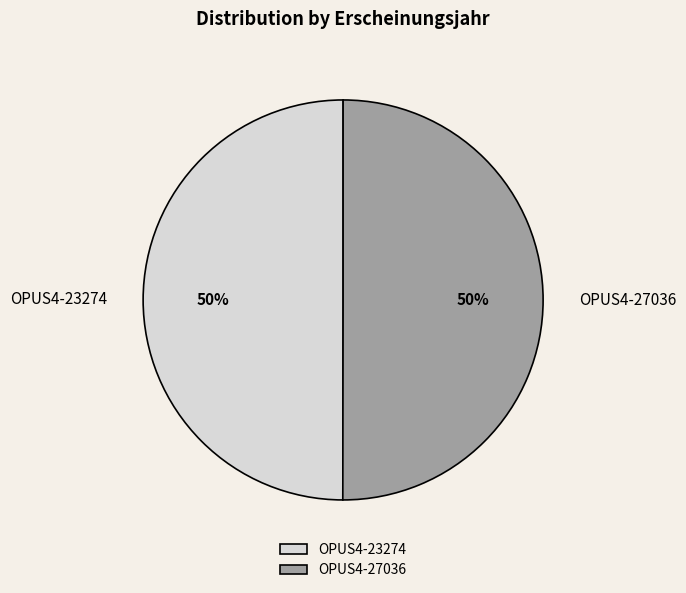

To the nearest percent, what percentage of the pie is OPUS4-23274?

50%